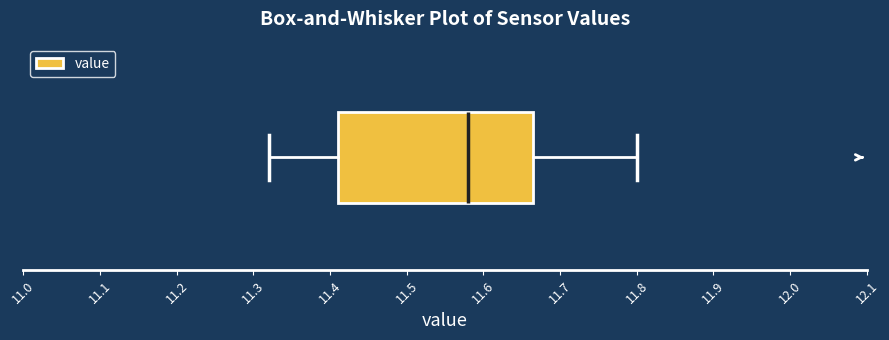

Where is the right edge of the box on the x-axis? The values are not printed on the chart, so give them approximately, as read against the axis.

11.67